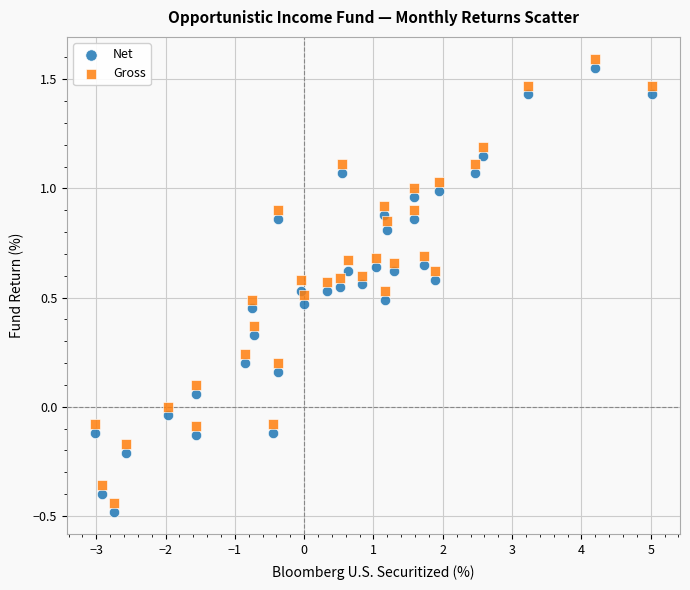

What is the X range (max minus min) for the scatter plot?

8.0